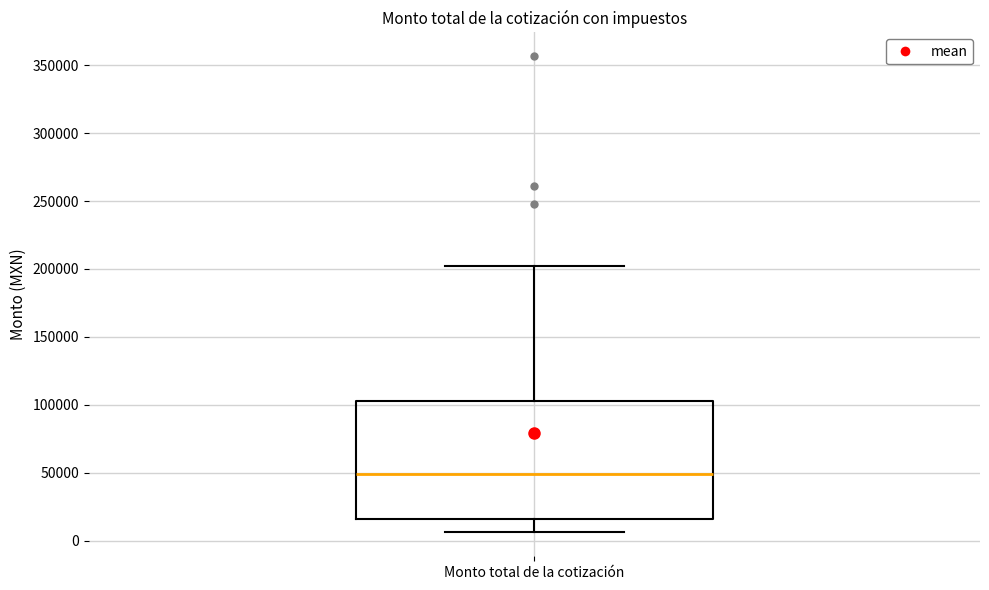

Read this box plot against the y-axis: the position of the median line, the range covered by the box, and the ends of both whiskers. The values are not printed on the chart, so give them approximately, as read against the axis.

median 50000, box 15000 to 105000, whiskers 5000 to 200000